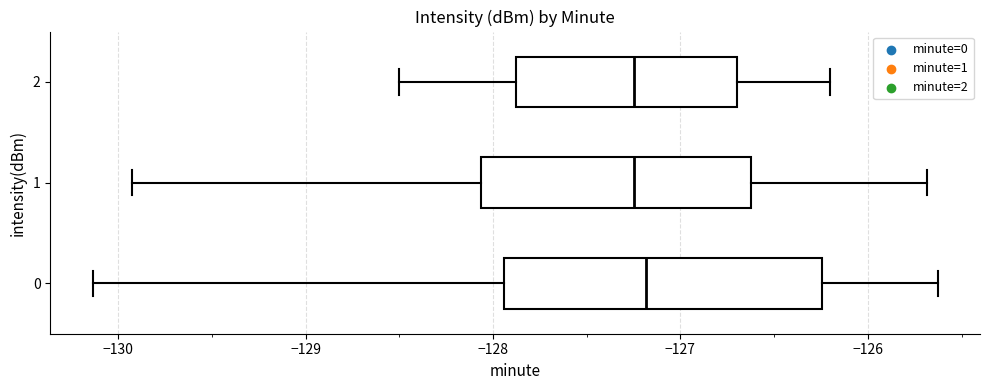

Reading bottom to top, transcribe this box plot: for each box, give where its median line is, the range the box spans, and where its two whiskers end, as read against the x-axis. The values are not printed on the chart, so give them approximately, as read against the axis.

0: median -127.2, box -127.9 to -126.2, whiskers -130.1 to -125.6
1: median -127.2, box -128.1 to -126.6, whiskers -129.9 to -125.7
2: median -127.2, box -127.9 to -126.7, whiskers -128.5 to -126.2